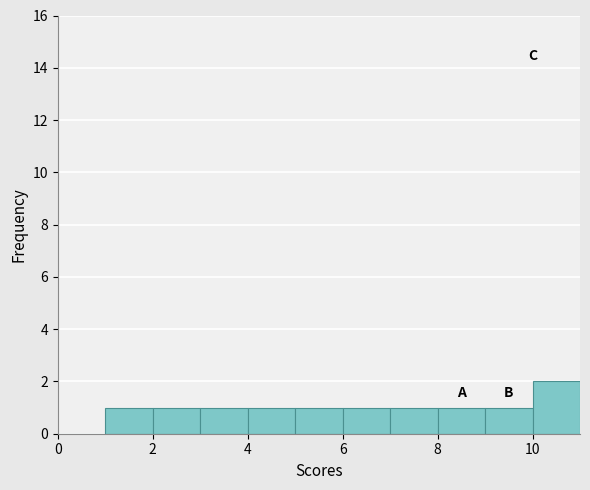

Reading left to right, list every bar in this chart as the range it spans on the x-axis followed by its height. The values are not printed on the chart, so give them approximately, as read against the axis.

0 to 1: 0
1 to 2: 1
2 to 3: 1
3 to 4: 1
4 to 5: 1
5 to 6: 1
6 to 7: 1
7 to 8: 1
8 to 9: 1
9 to 10: 1
10 to 11: 2